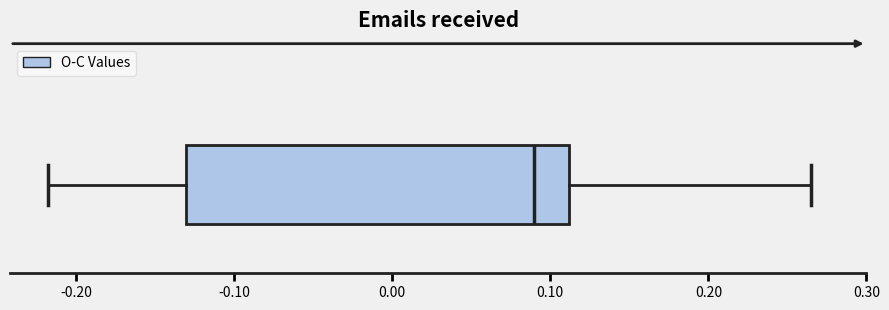

Transcribe this box plot: give where the median line is, the range the box spans, and where the two whiskers end, as read against the x-axis. The values are not printed on the chart, so give them approximately, as read against the axis.

median 0.09, box -0.13 to 0.11, whiskers -0.22 to 0.27